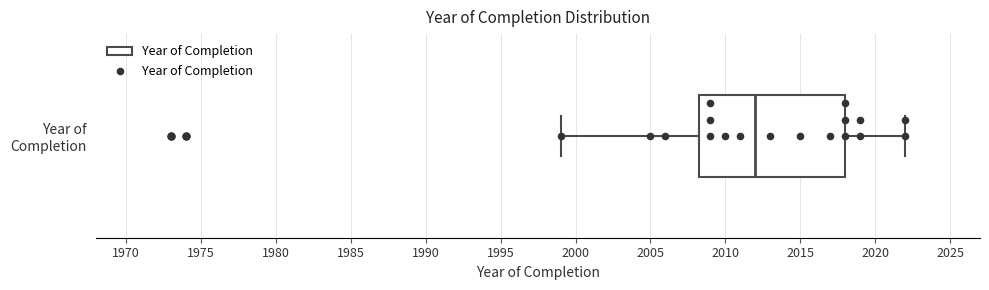

Read this box plot against the x-axis: the position of the median line, the range covered by the box, and the ends of both whiskers. The values are not printed on the chart, so give them approximately, as read against the axis.

median 2012.0, box 2008.5 to 2018.0, whiskers 1999.0 to 2022.0